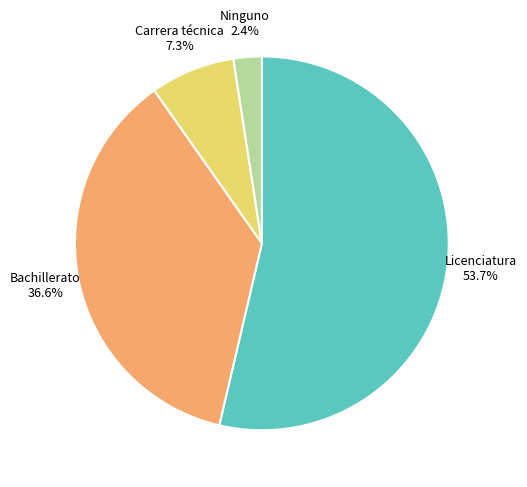

What percentage is the Bachillerato slice, to the nearest percent?

37%